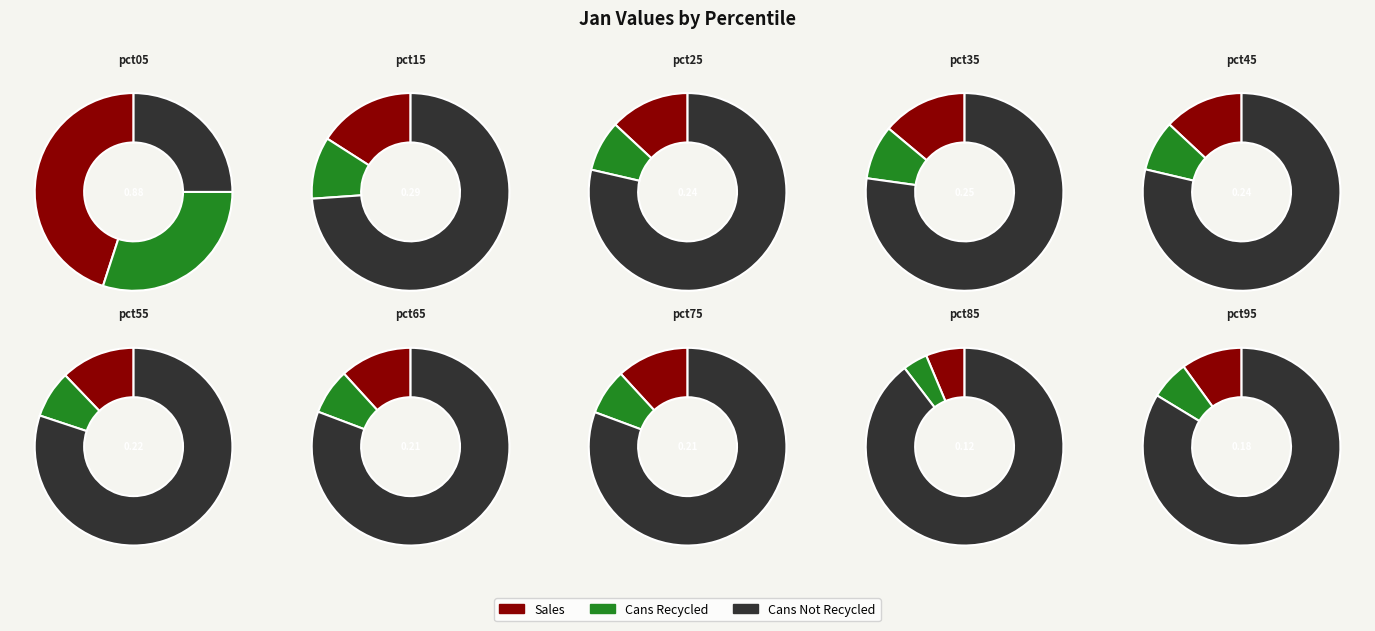

To the nearest percent, what is the difference between the pct45 and pct65 slice percentages?

1%